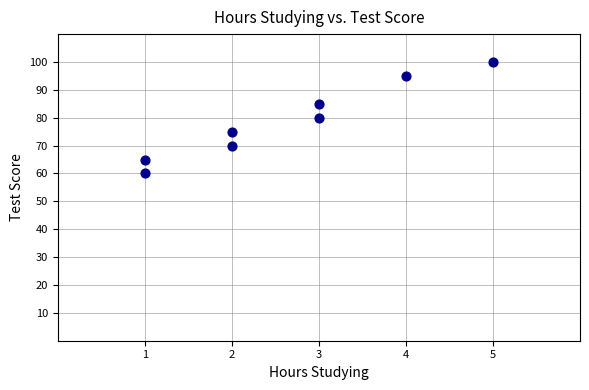

What is the average X value?

3